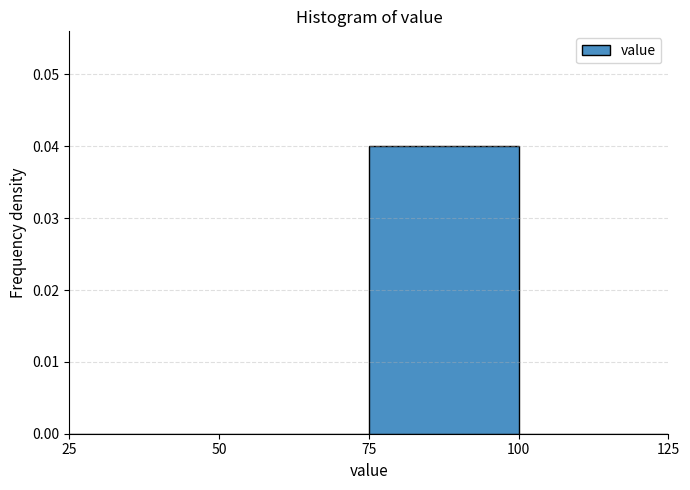

Reading left to right, transcribe this chart: for each bar, give the range it covers on the x-axis and its height. The values are not printed on the chart, so give them approximately, as read against the axis.

25 to 50: 0
50 to 75: 0
75 to 100: 0.04
100 to 125: 0